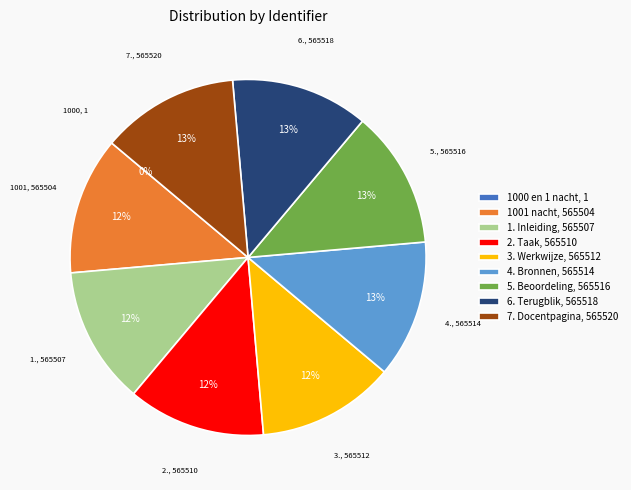

Combined, do 1001 nacht, 565504 and 2. Taak, 565510 account for over 50%?

No